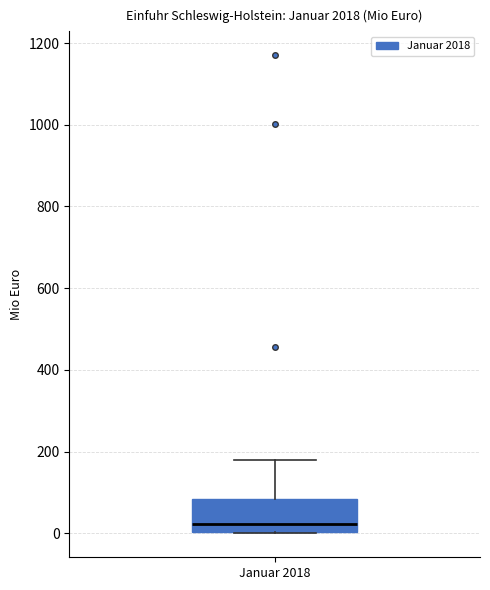

Where is the lower edge of the box for Januar 2018 on the y-axis? The values are not printed on the chart, so give them approximately, as read against the axis.

0